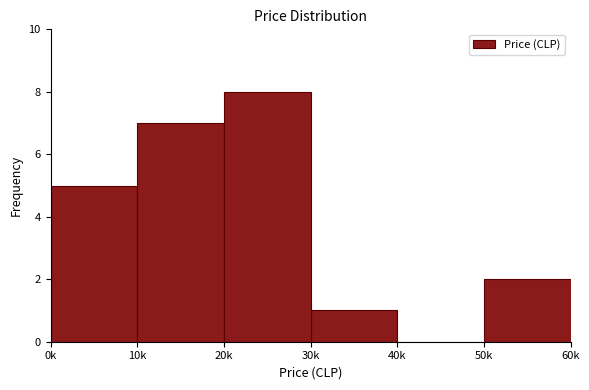

Reading left to right, transcribe all the data shown in this chart.

0k=5	10k=7	20k=8	30k=1	40k=0	50k=2